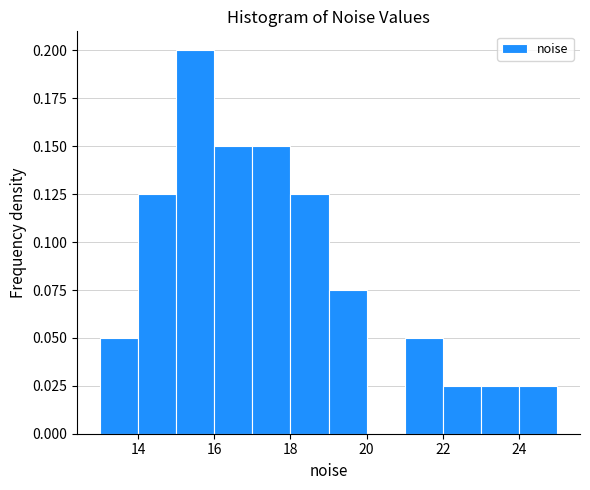

Reading left to right, transcribe this chart: for each bar, give the range it covers on the x-axis and its height. The values are not printed on the chart, so give them approximately, as read against the axis.

13 to 14: 0.050
14 to 15: 0.125
15 to 16: 0.200
16 to 17: 0.150
17 to 18: 0.150
18 to 19: 0.125
19 to 20: 0.075
20 to 21: 0
21 to 22: 0.050
22 to 23: 0.025
23 to 24: 0.025
24 to 25: 0.025